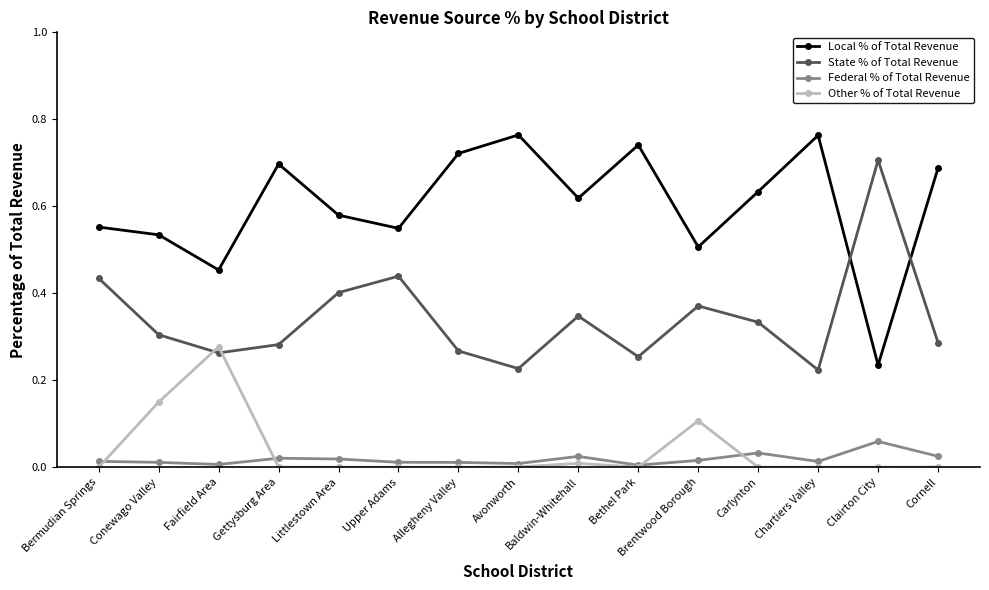

At which category does State % of Total Revenue reach its first local valley?

Fairfield Area